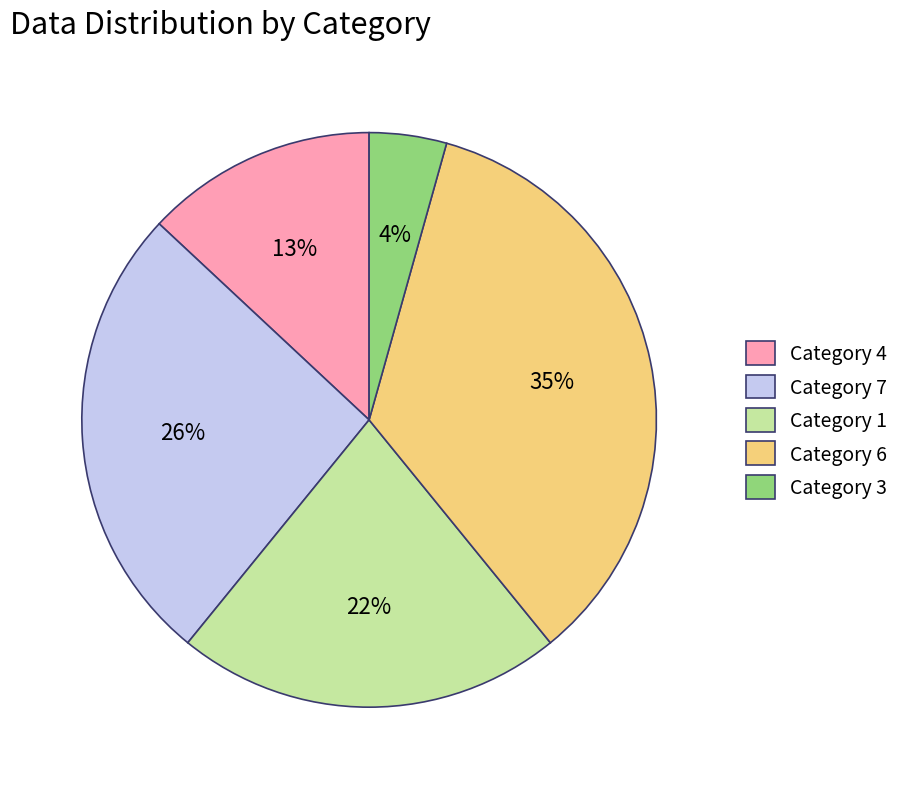

To the nearest percent, what portion does Category 1 represent?

22%